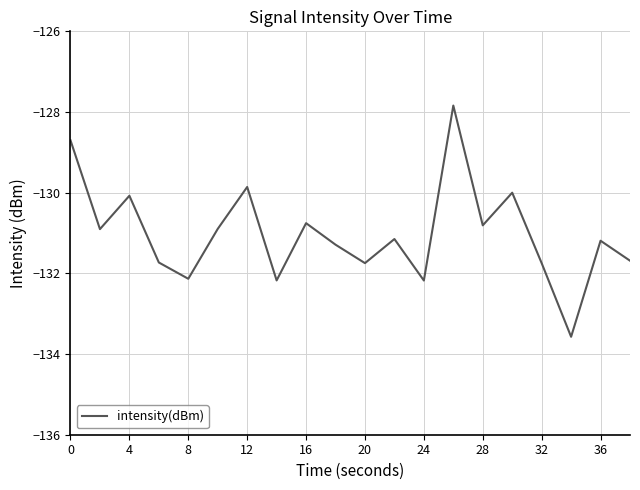

Reading right to left, extract all data points from this chart.

-131.7	-131.2	-133.6	-131.7	-130.0	-130.8	-127.8	-132.2	-131.1	-131.7	-131.3	-130.8	-132.2	-129.9	-130.9	-132.1	-131.7	-130.1	-130.9	-128.7